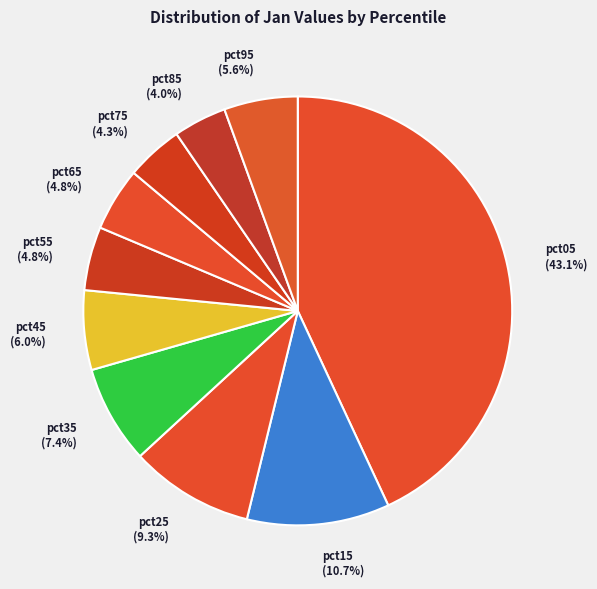

To the nearest percent, what portion does pct95 represent?

6%